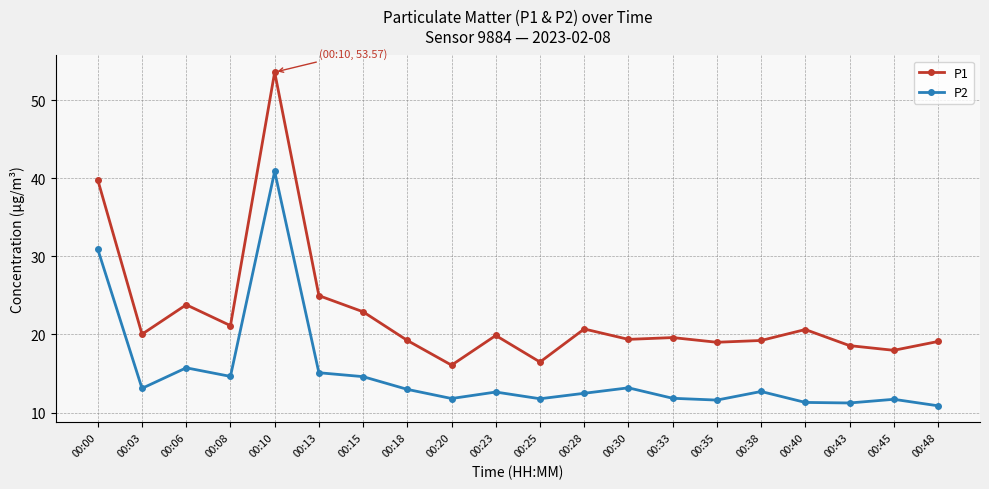

At which label does P1 reach its peak?

00:10